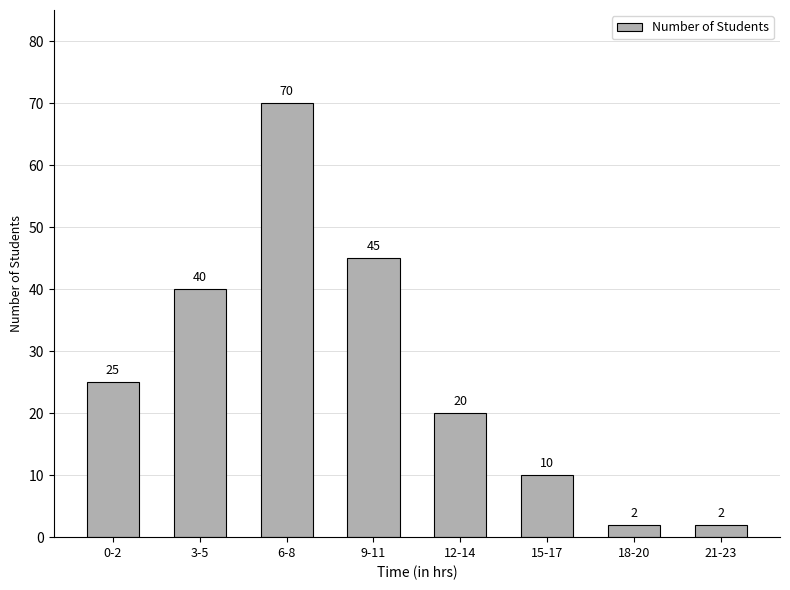

Reading left to right, list all the values displayed in this chart.

25	40	70	45	20	10	2	2